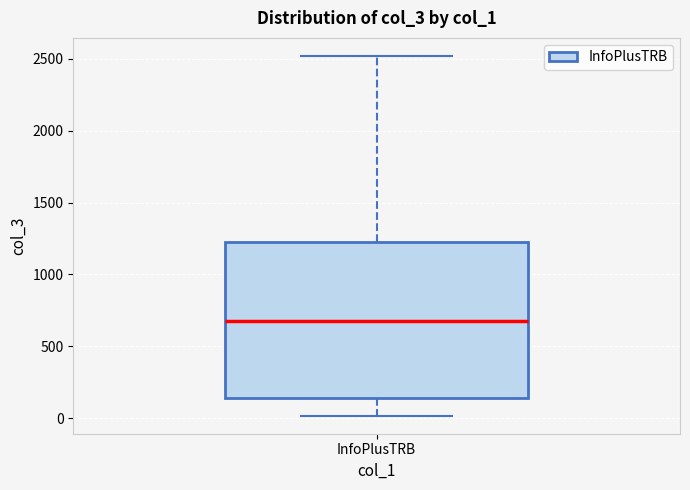

Where does the median line of the box for InfoPlusTRB sit on the y-axis? The values are not printed on the chart, so give them approximately, as read against the axis.

650